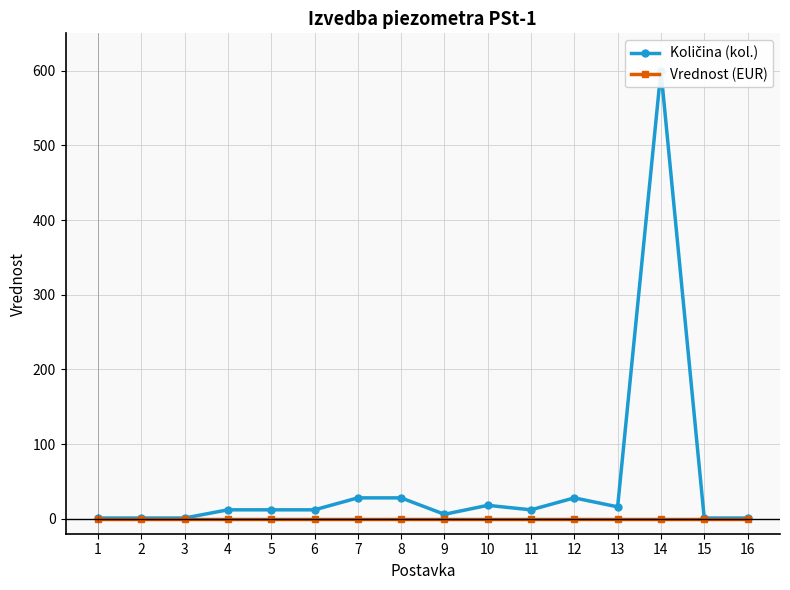

At which category is the sum across all series the highest?

14